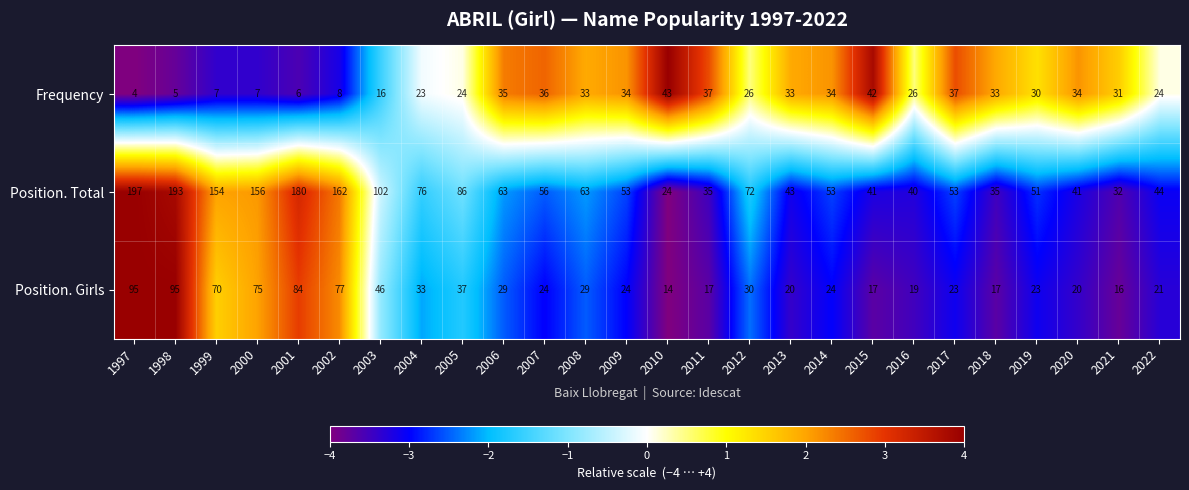

What is the total value across all series at 2009?

111